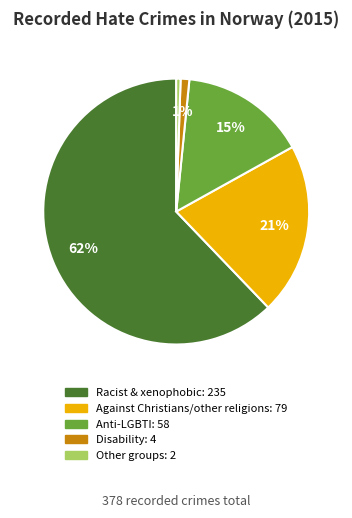

Does any single category account for the majority?

Yes